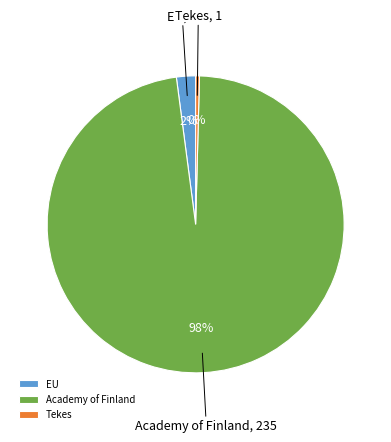

Which has a higher value, EU or Tekes?

EU